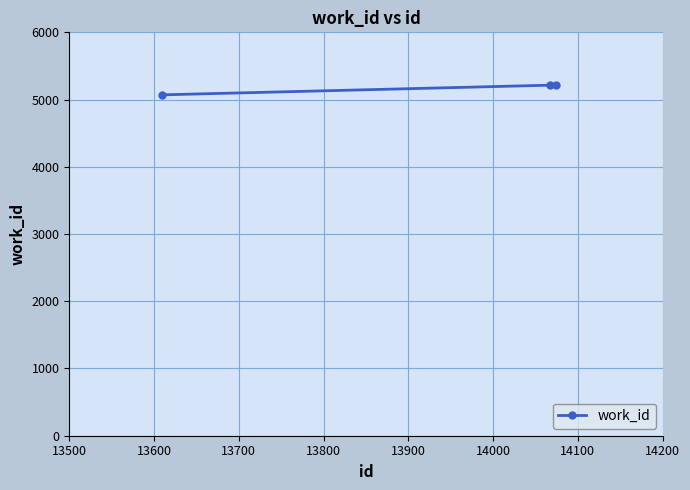

What is the smallest value displayed?

5070